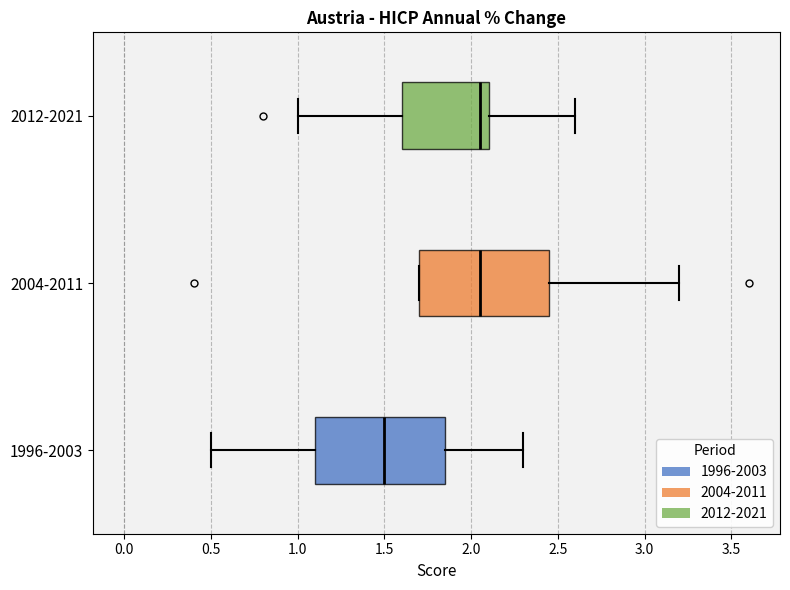

Where does the median line of the box for 1996-2003 sit on the x-axis? The values are not printed on the chart, so give them approximately, as read against the axis.

1.50